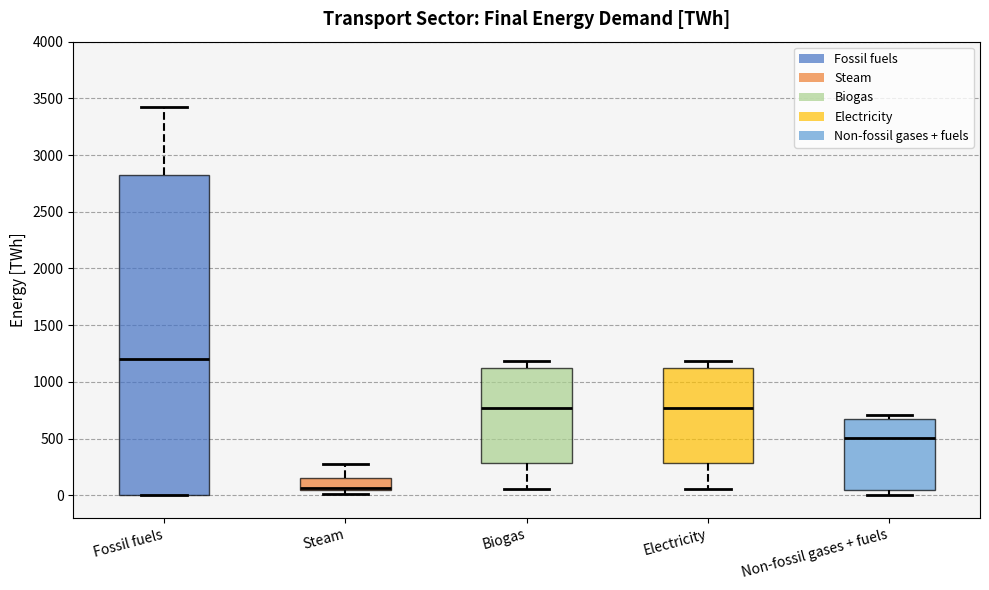

Reading left to right, transcribe this box plot: for each box, give where its median line is, the range the box spans, and where its two whiskers end, as read against the y-axis. The values are not printed on the chart, so give them approximately, as read against the axis.

Fossil fuels: median 1200, box 0 to 2800, whiskers 0 to 3400
Steam: median 50 (drawn on the box's lower edge), box 50 to 150, whiskers 0 to 300
Biogas: median 750, box 300 to 1100, whiskers 50 to 1200
Electricity: median 750, box 300 to 1100, whiskers 50 to 1200
Non-fossil gases + fuels: median 500, box 50 to 650, whiskers 0 to 700